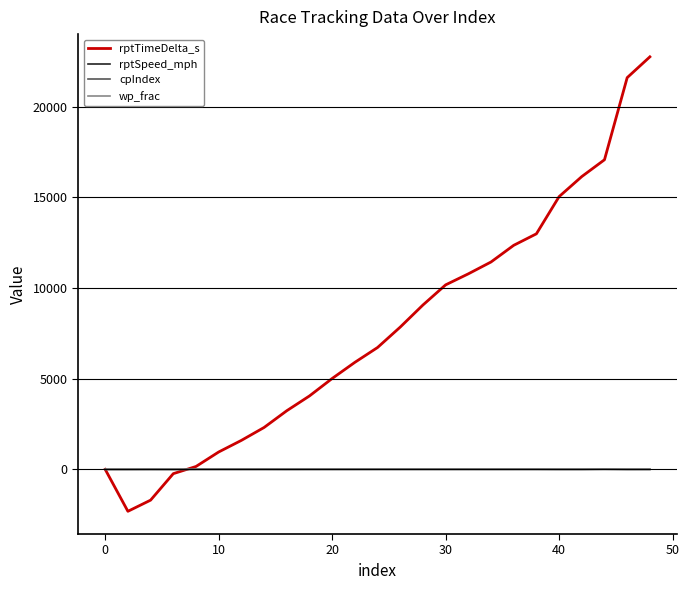

What is the difference between the maximum and minimum values in the wp_frac series?

0.7